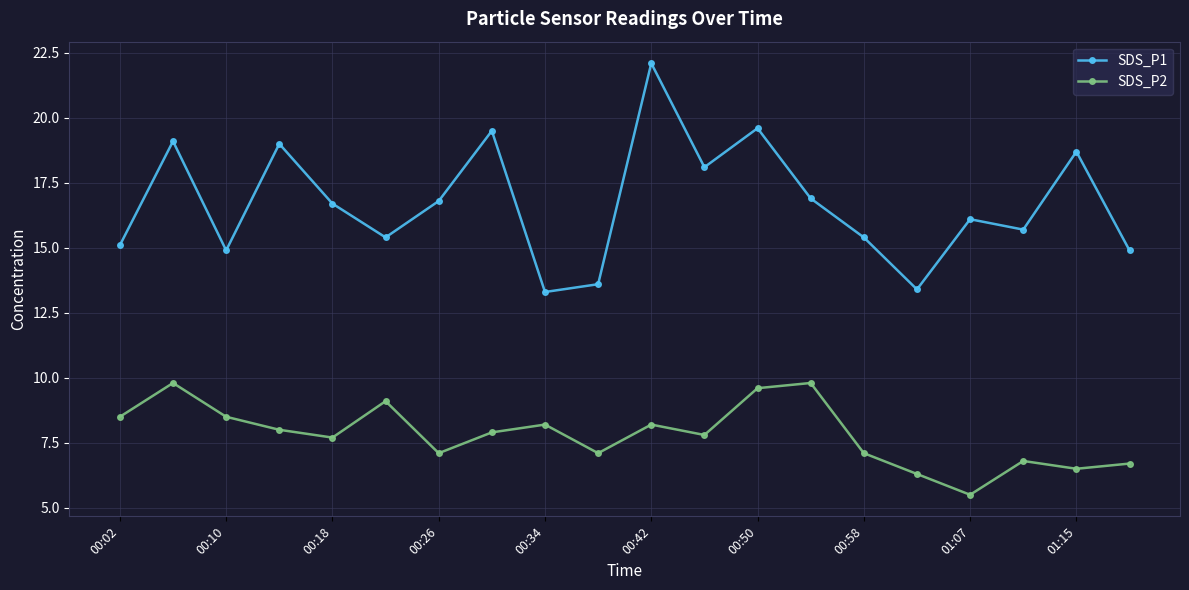

What are all the series names shown in the legend?

SDS_P1, SDS_P2